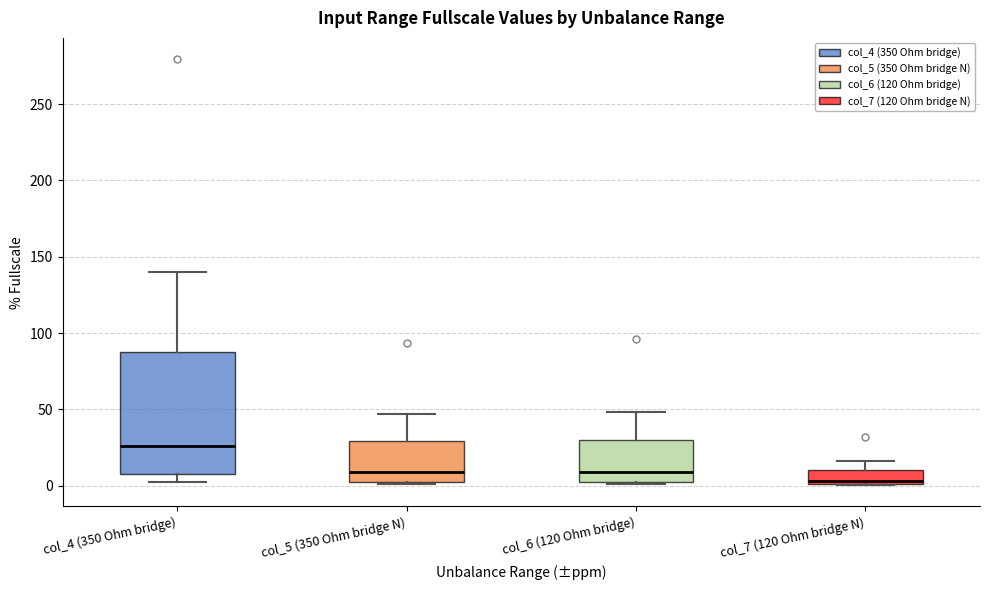

Reading left to right, transcribe this box plot: for each box, give where its median line is, the range the box spans, and where its two whiskers end, as read against the y-axis. The values are not printed on the chart, so give them approximately, as read against the axis.

col_4 (350 Ohm bridge): median 25, box 10 to 85, whiskers 0 to 140
col_5 (350 Ohm bridge N): median 10, box 5 to 30, whiskers 0 to 45
col_6 (120 Ohm bridge): median 10, box 5 to 30, whiskers 0 to 50
col_7 (120 Ohm bridge N): median 5, box 0 to 10, whiskers 0 to 15